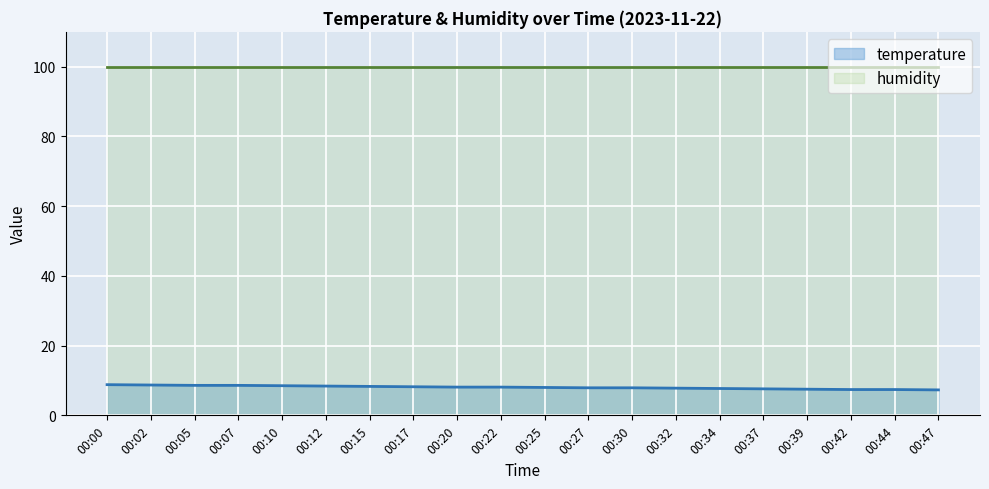

How many data points are less than 8?

9